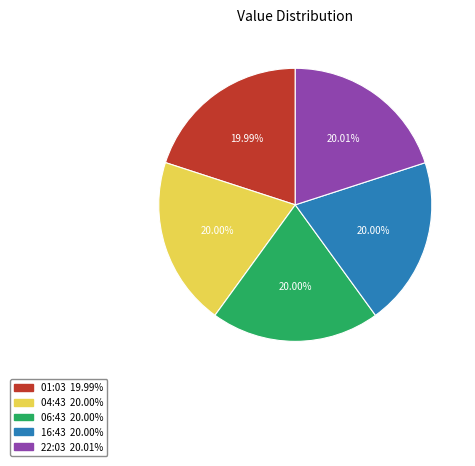

Does any single category account for the majority?

No